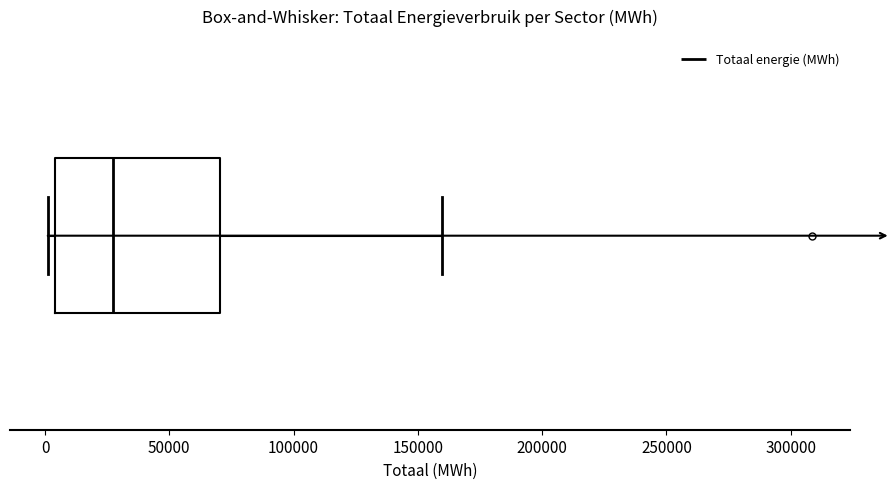

Read this box plot against the x-axis: the position of the median line, the range covered by the box, and the ends of both whiskers. The values are not printed on the chart, so give them approximately, as read against the axis.

median 25000, box 5000 to 70000, whiskers 0 to 160000